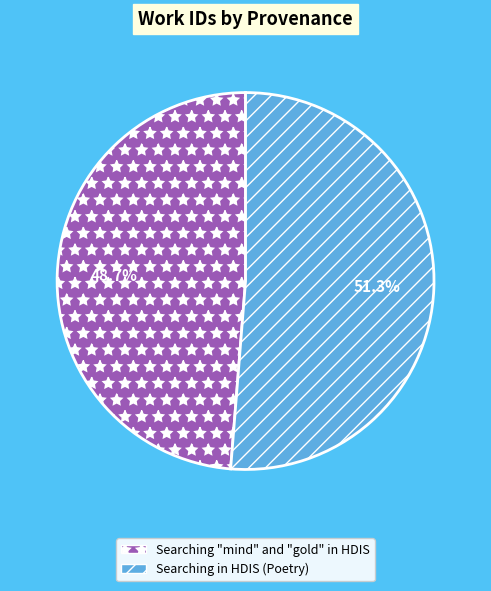

Rank the categories by value from highest to lowest.

Searching in HDIS (Poetry), Searching "mind" and "gold" in HDIS